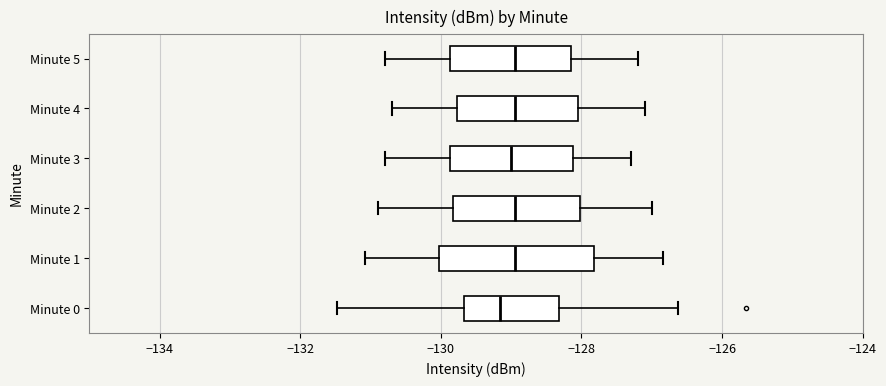

Reading bottom to top, read every box against the x-axis: the position of its median line, the range the box covers, and the ends of its whiskers. The values are not printed on the chart, so give them approximately, as read against the axis.

Minute 0: median -129.2, box -129.6 to -128.4, whiskers -131.4 to -126.6
Minute 1: median -129.0, box -130.0 to -127.8, whiskers -131.0 to -126.8
Minute 2: median -129.0, box -129.8 to -128.0, whiskers -130.8 to -127.0
Minute 3: median -129.0, box -129.8 to -128.2, whiskers -130.8 to -127.2
Minute 4: median -129.0, box -129.8 to -128.0, whiskers -130.6 to -127.0
Minute 5: median -129.0, box -129.8 to -128.2, whiskers -130.8 to -127.2